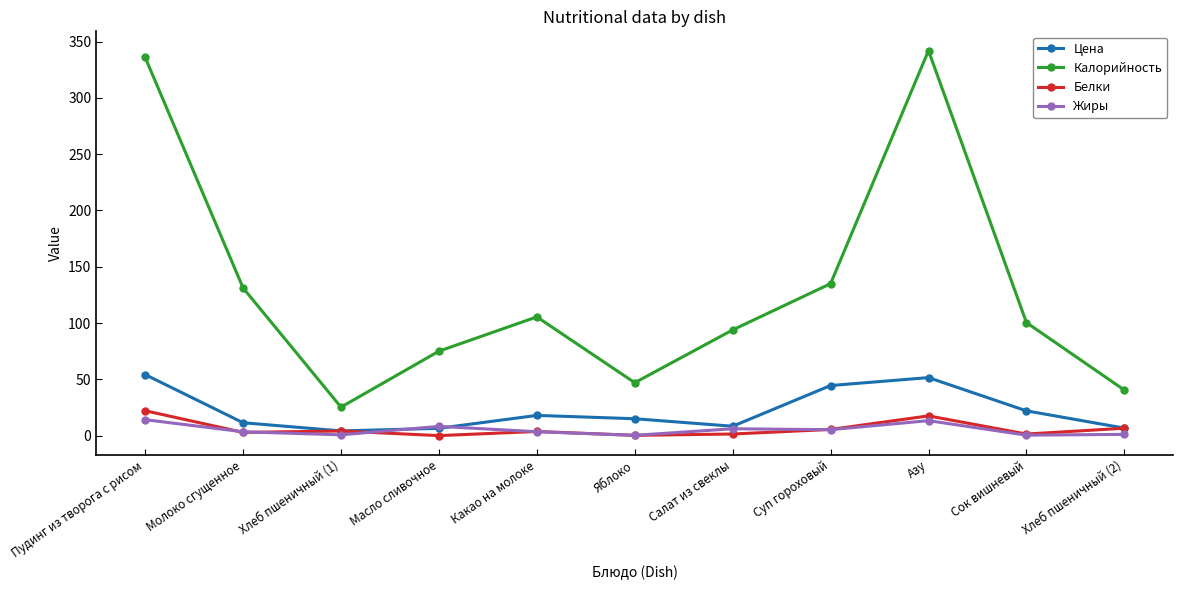

The value of Белки at Яблоко is 0.2. True or false?

True